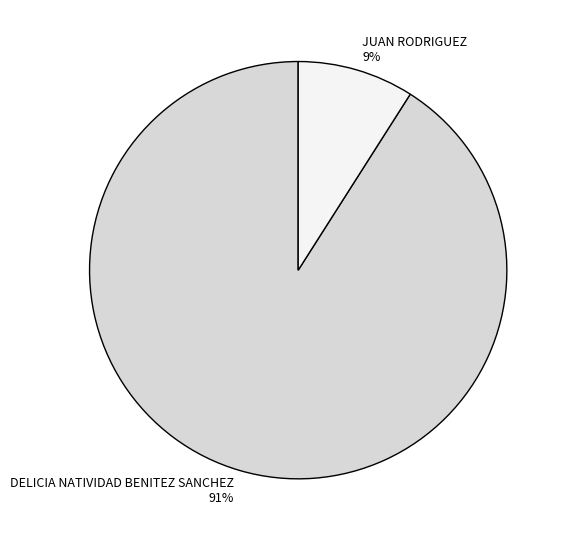

Approximately how many times larger is the value at JUAN RODRIGUEZ compared to DELICIA NATIVIDAD BENITEZ SANCHEZ?

0.1